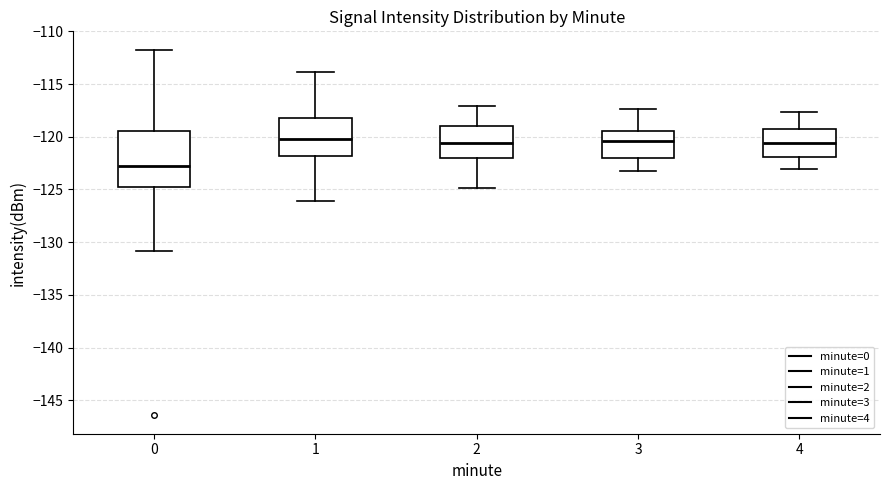

Reading left to right, transcribe this box plot: for each box, give where its median line is, the range the box spans, and where its two whiskers end, as read against the y-axis. The values are not printed on the chart, so give them approximately, as read against the axis.

0: median -123.0, box -125.0 to -119.5, whiskers -131.0 to -111.5
1: median -120.0, box -122.0 to -118.5, whiskers -126.0 to -114.0
2: median -120.5, box -122.0 to -119.0, whiskers -125.0 to -117.0
3: median -120.5, box -122.0 to -119.5, whiskers -123.0 to -117.5
4: median -120.5, box -122.0 to -119.5, whiskers -123.0 to -117.5